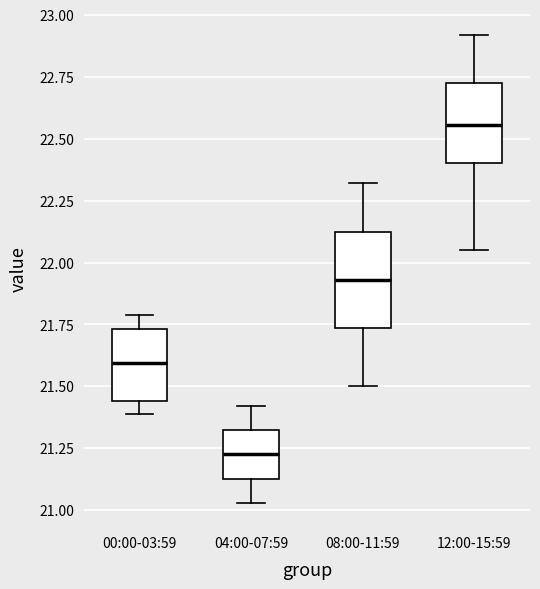

Reading left to right, read every box against the y-axis: the position of its median line, the range the box covers, and the ends of its whiskers. The values are not printed on the chart, so give them approximately, as read against the axis.

00:00-03:59: median 21.60, box 21.45 to 21.75, whiskers 21.40 to 21.80
04:00-07:59: median 21.25, box 21.15 to 21.30, whiskers 21.05 to 21.40
08:00-11:59: median 21.95, box 21.75 to 22.15, whiskers 21.50 to 22.30
12:00-15:59: median 22.55, box 22.40 to 22.75, whiskers 22.05 to 22.90